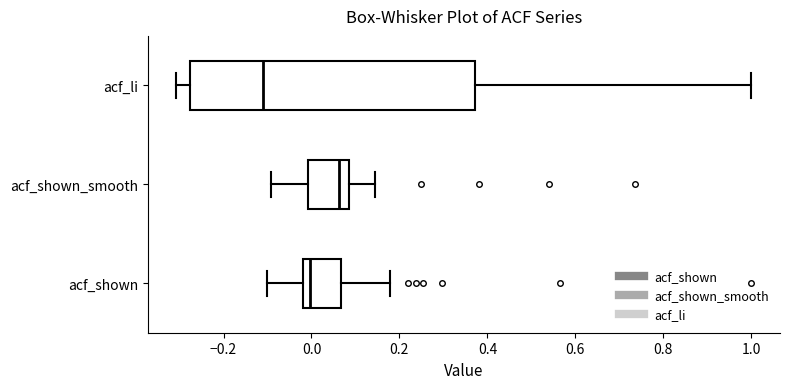

Which box has the furthest to the right median line?

acf_shown_smooth